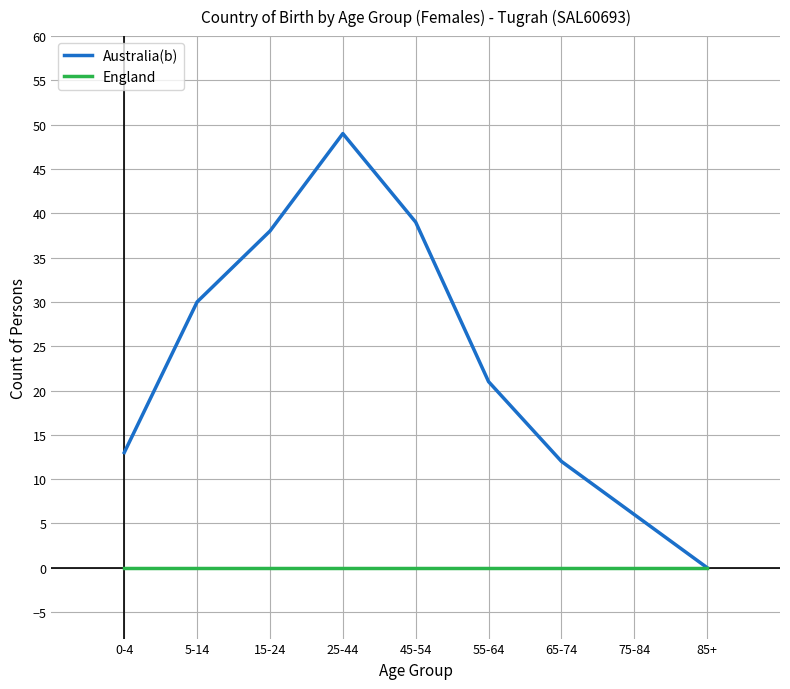

Which series has the largest range (max minus min)?

Australia(b)